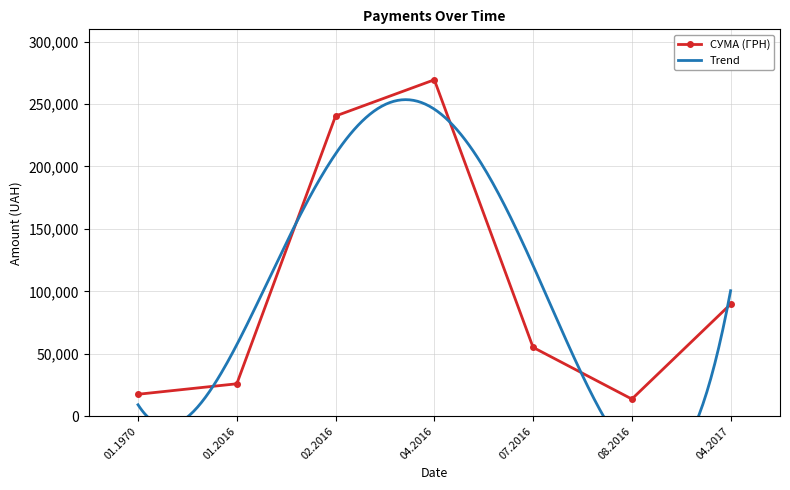

How many interior local peaks does the СУМА (ГРН) series have?

1